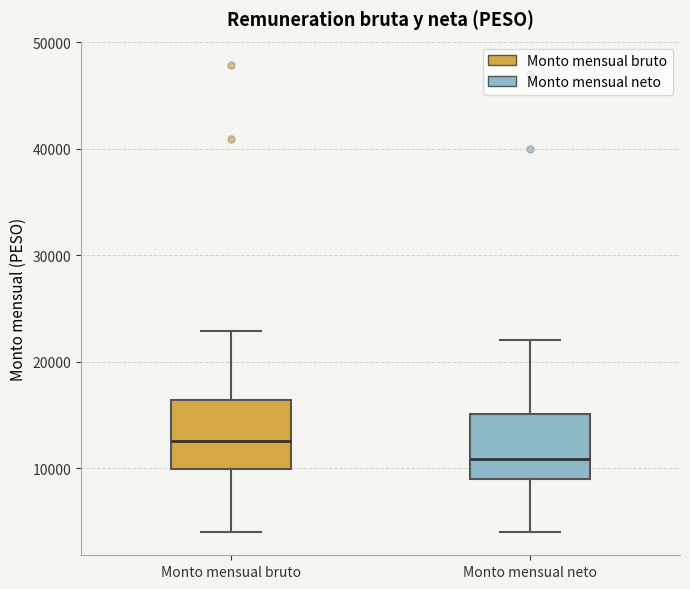

Reading left to right, read every box against the y-axis: the position of its median line, the range the box covers, and the ends of its whiskers. The values are not printed on the chart, so give them approximately, as read against the axis.

Monto mensual bruto: median 13000, box 10000 to 16000, whiskers 4000 to 23000
Monto mensual neto: median 11000, box 9000 to 15000, whiskers 4000 to 22000